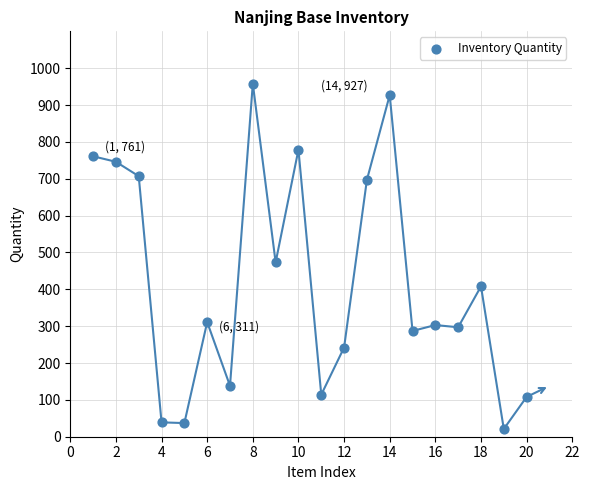

What is the range of X values (max minus min)?

19